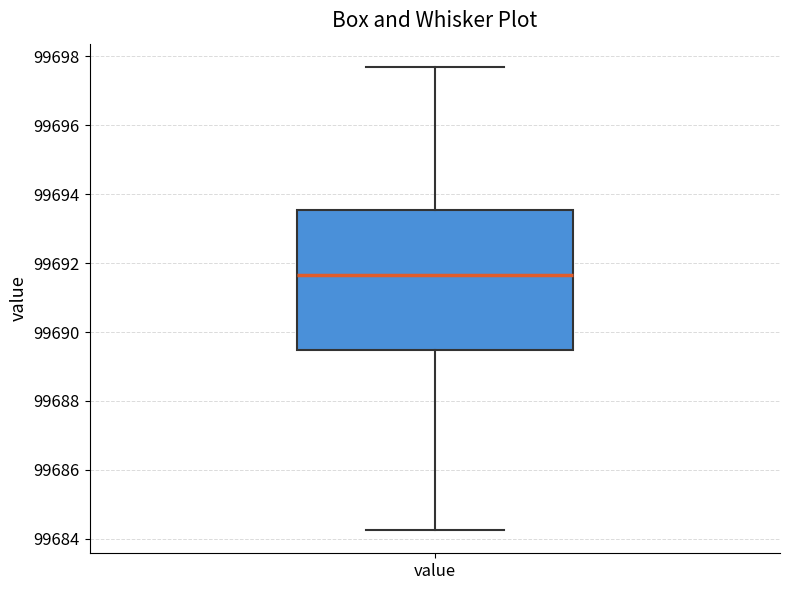

Transcribe this box plot: give where the median line is, the range the box spans, and where the two whiskers end, as read against the y-axis. The values are not printed on the chart, so give them approximately, as read against the axis.

median 99691.6, box 99689.4 to 99693.6, whiskers 99684.2 to 99697.8